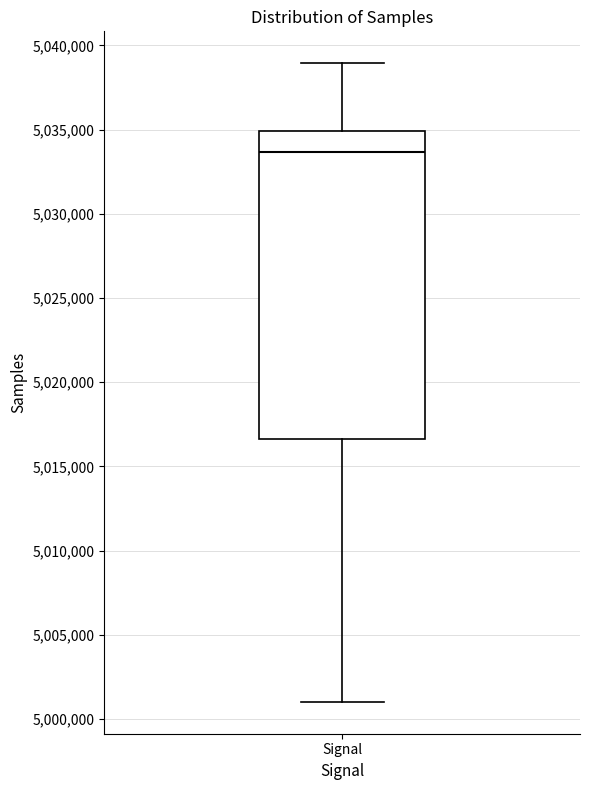

Where does the median line of the box for Signal sit on the y-axis? The values are not printed on the chart, so give them approximately, as read against the axis.

5033500